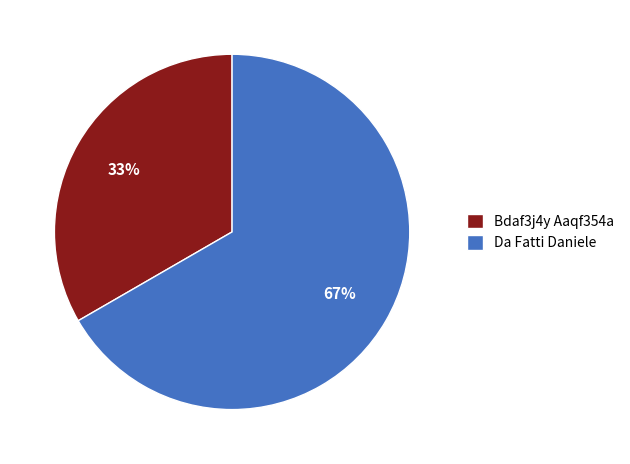

True or false: Da Fatti Daniele accounts for 67% of the total.

True